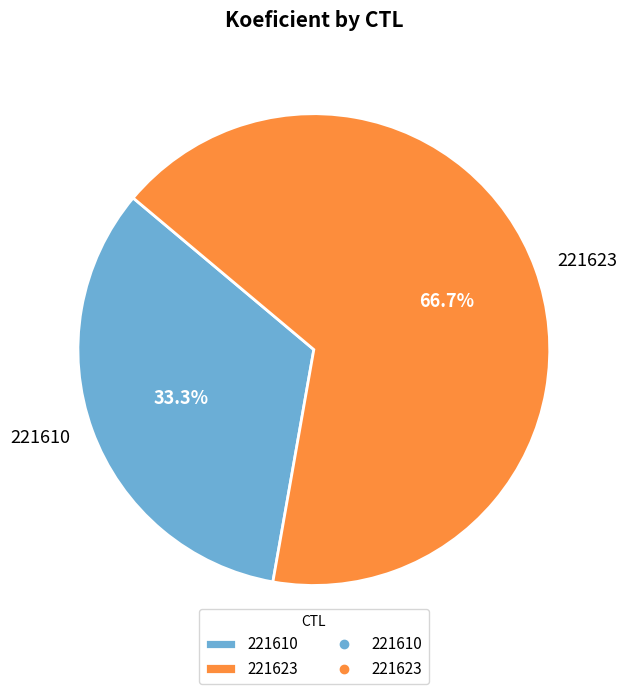

Between 221623 and 221610, which is larger?

221623